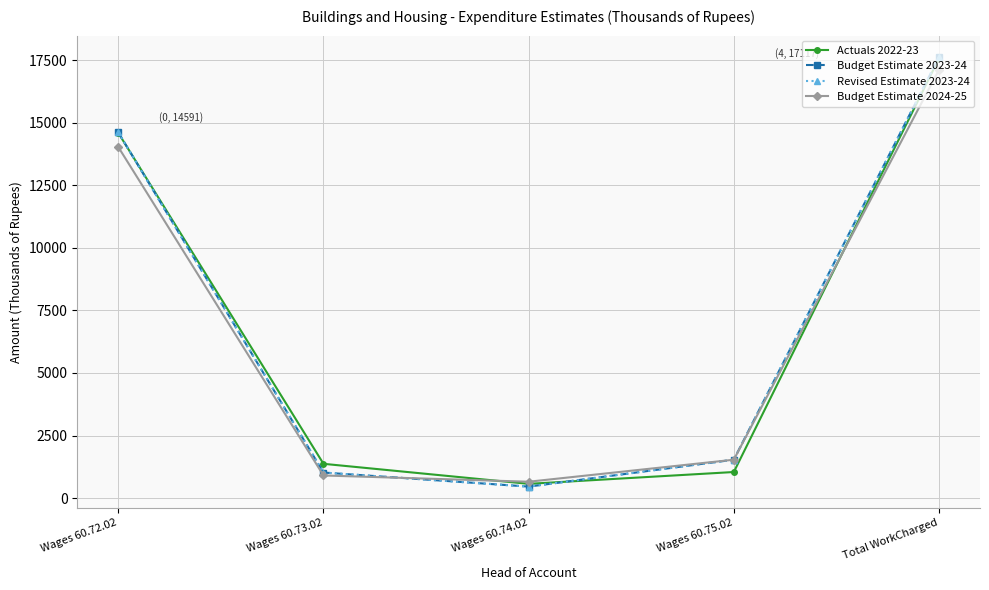

Between Wages 60.72.02 and Wages 60.73.02, which is larger?

Wages 60.72.02